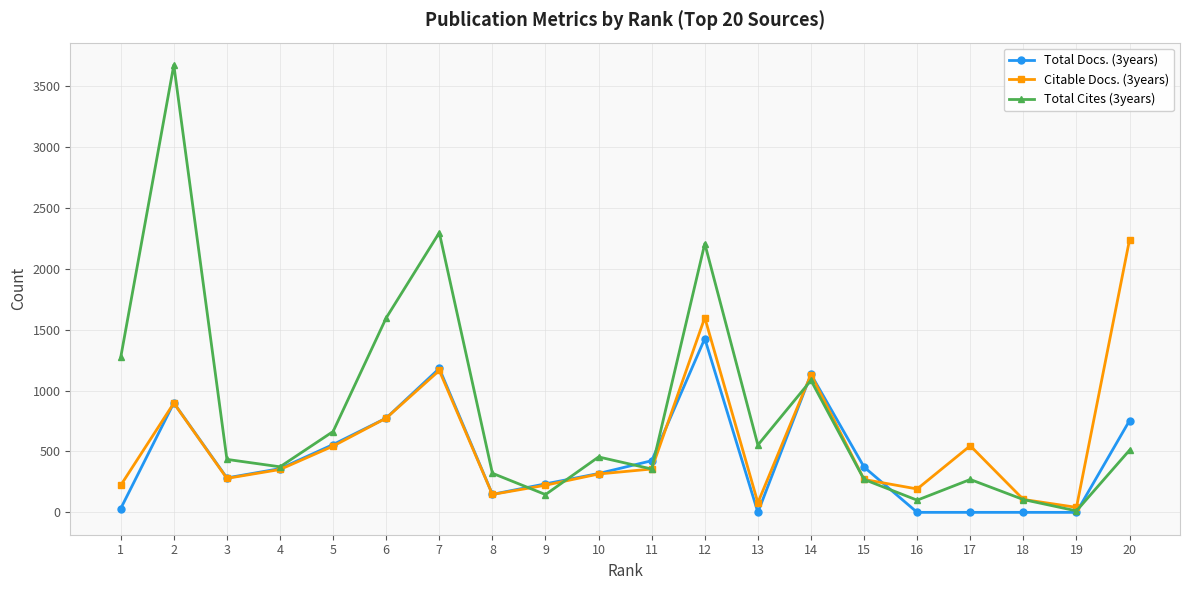

The Total Docs. (3years) series shows 504 at 15. True or false?

False